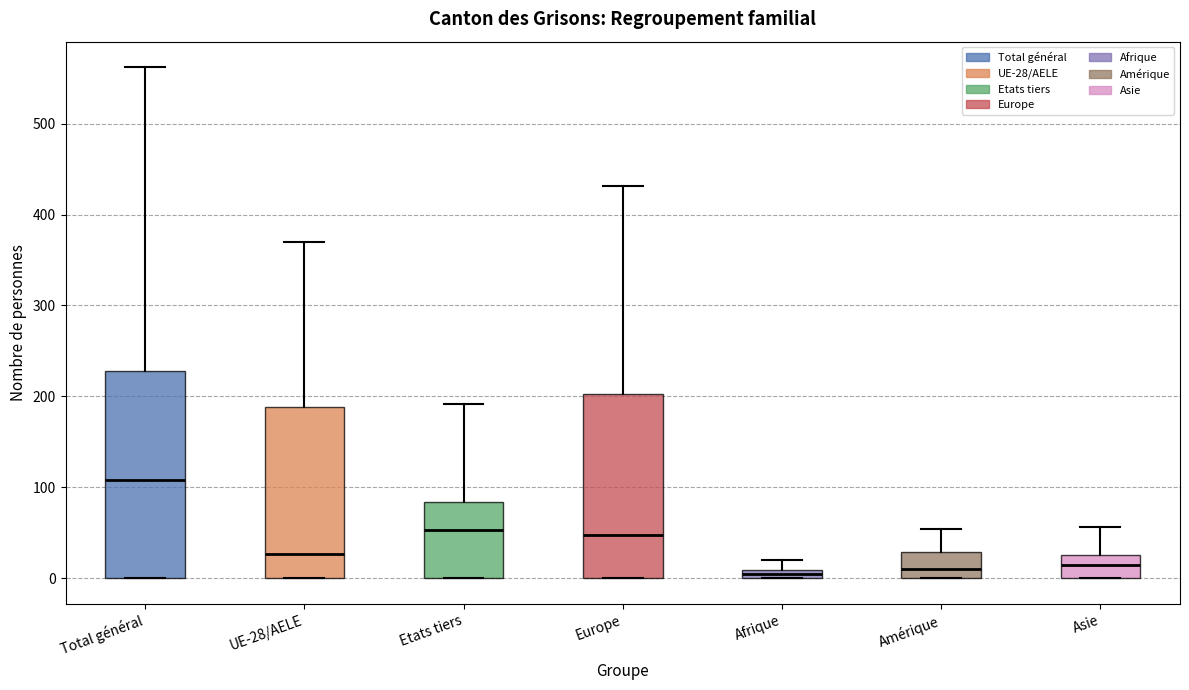

Which box has the highest median line?

Total général